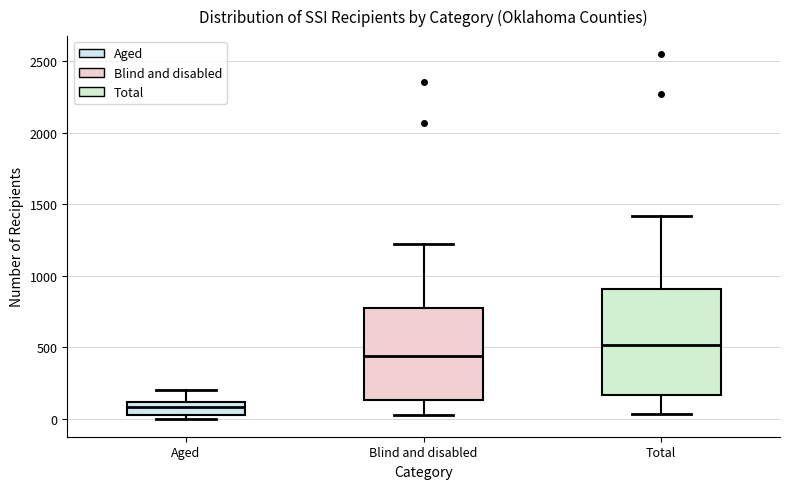

Where is the upper edge of the box for Aged on the y-axis? The values are not printed on the chart, so give them approximately, as read against the axis.

100